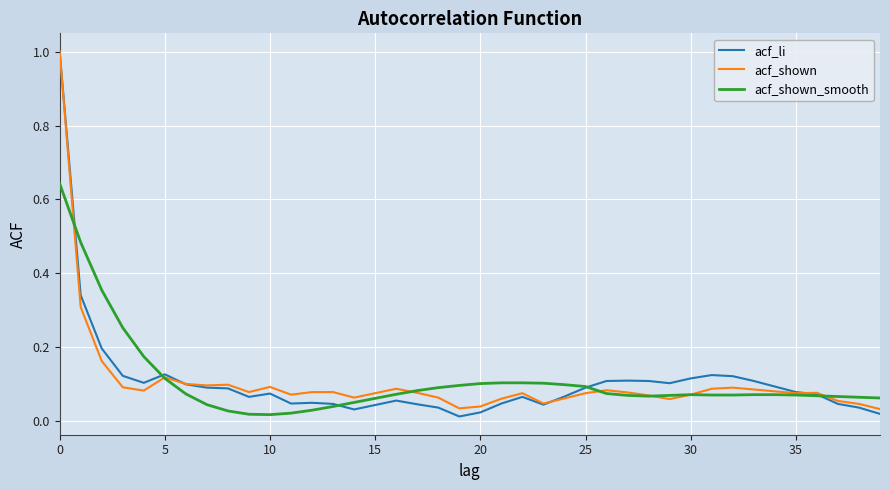

Which series has the widest spread of values?

acf_li